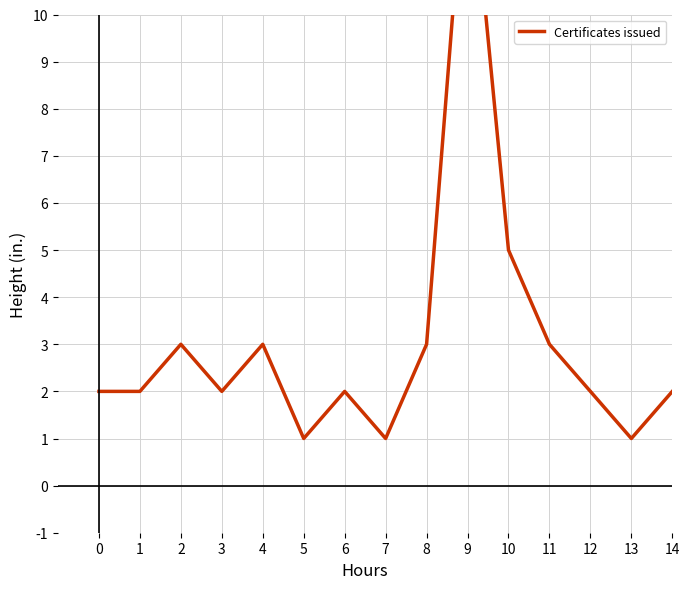

What is the greatest value displayed?

14